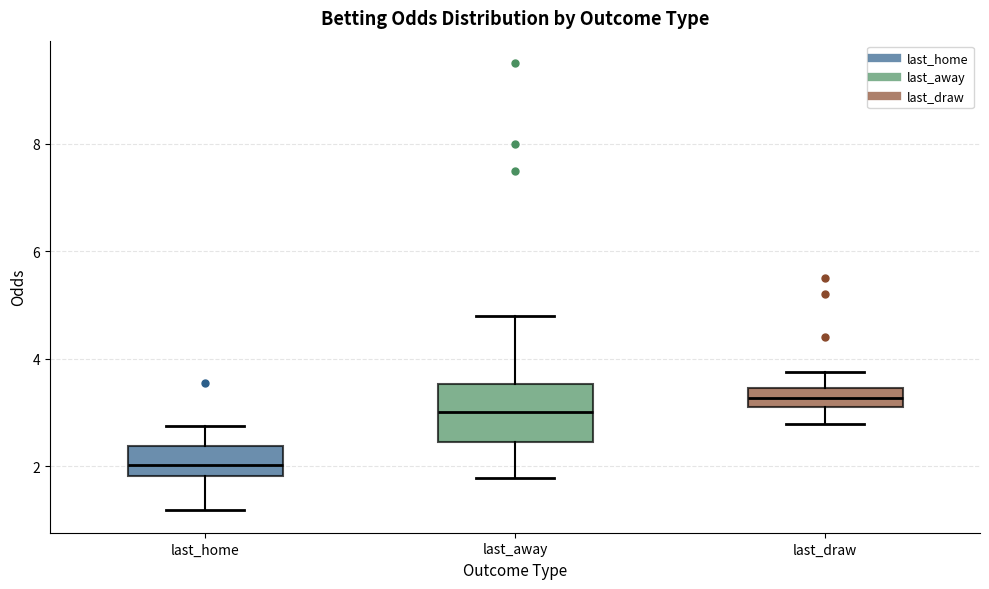

Reading left to right, transcribe this box plot: for each box, give where its median line is, the range the box spans, and where its two whiskers end, as read against the y-axis. The values are not printed on the chart, so give them approximately, as read against the axis.

last_home: median 2.0, box 1.8 to 2.4, whiskers 1.2 to 2.8
last_away: median 3.0, box 2.4 to 3.6, whiskers 1.8 to 4.8
last_draw: median 3.2 (inside the box), box 3.2 to 3.4, whiskers 2.8 to 3.8